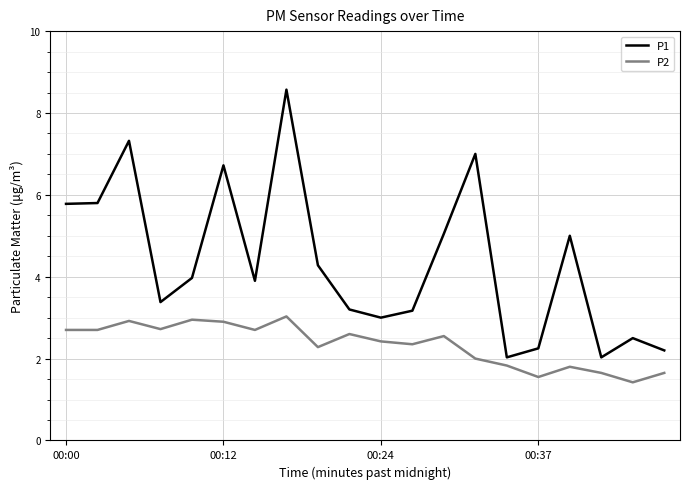

List the series in order of their peak value, lowest first.

P2, P1